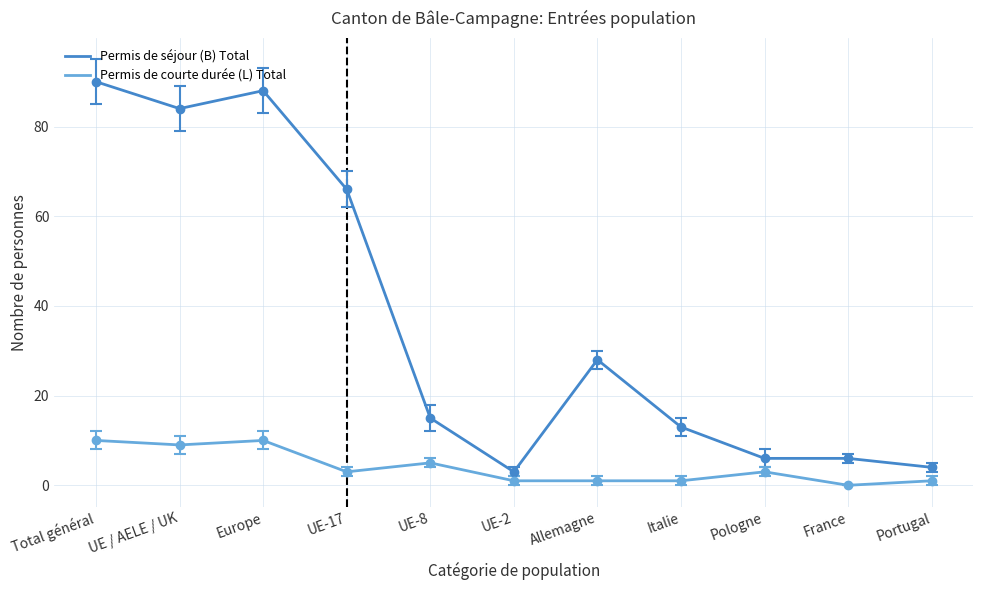

Is it true that Permis de séjour (B) Total equals 62 at Total général?

False